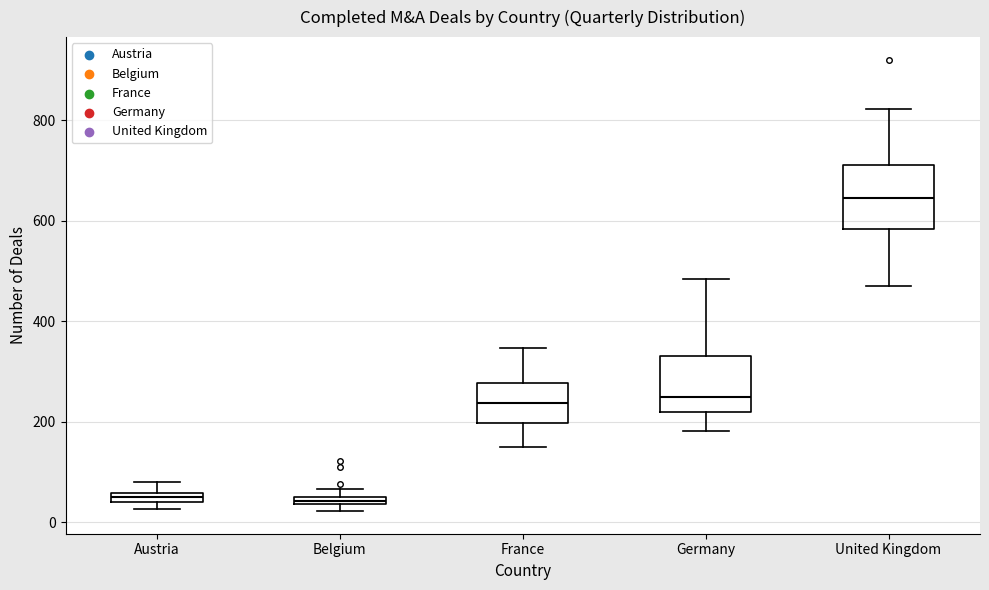

Where is the lower edge of the box for Austria on the y-axis? The values are not printed on the chart, so give them approximately, as read against the axis.

40